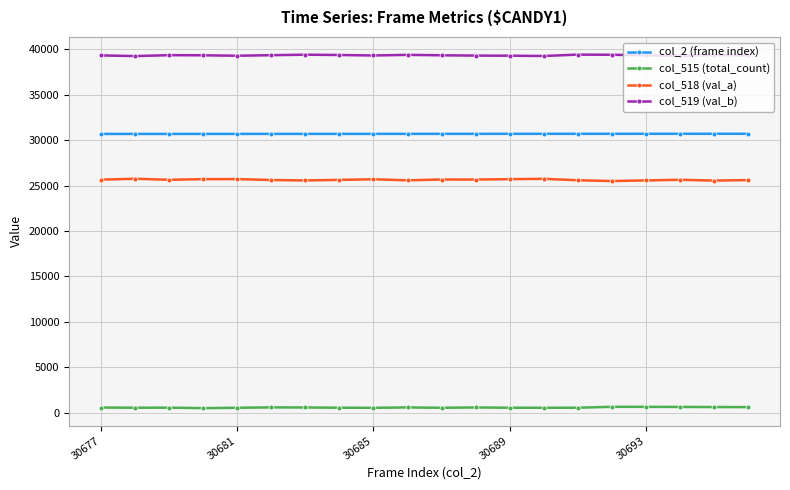

True or false: col_2 (frame index) and col_518 (val_a) cross at least once.

False